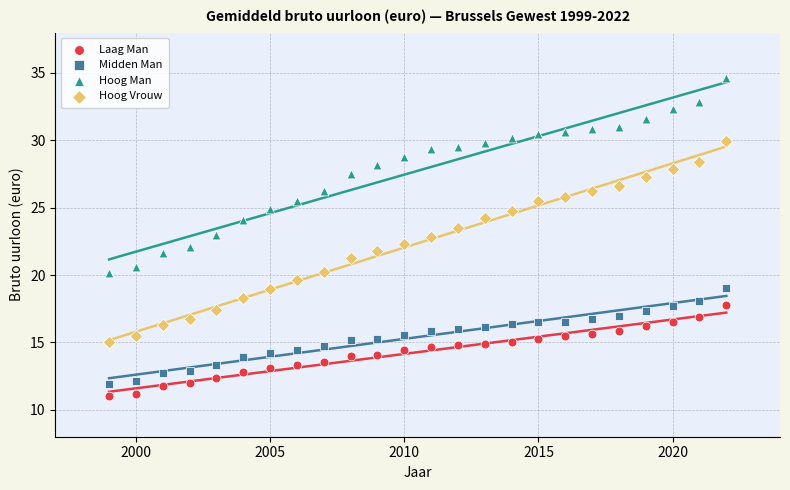

Which series reaches the maximum Y coordinate?

Hoog Man